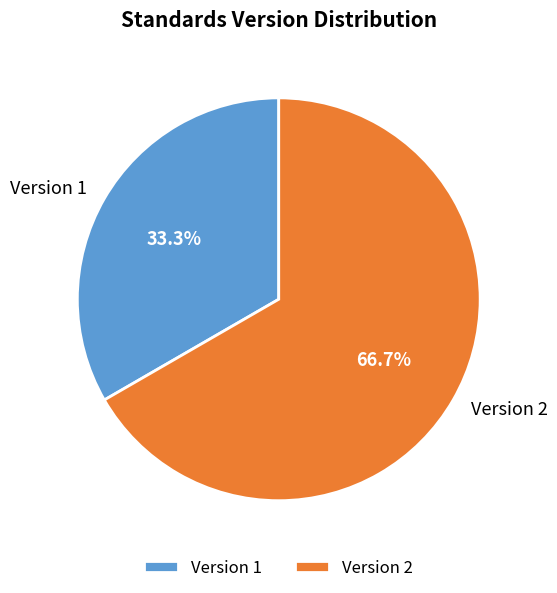

What is the smallest slice in the pie chart?

Version 1